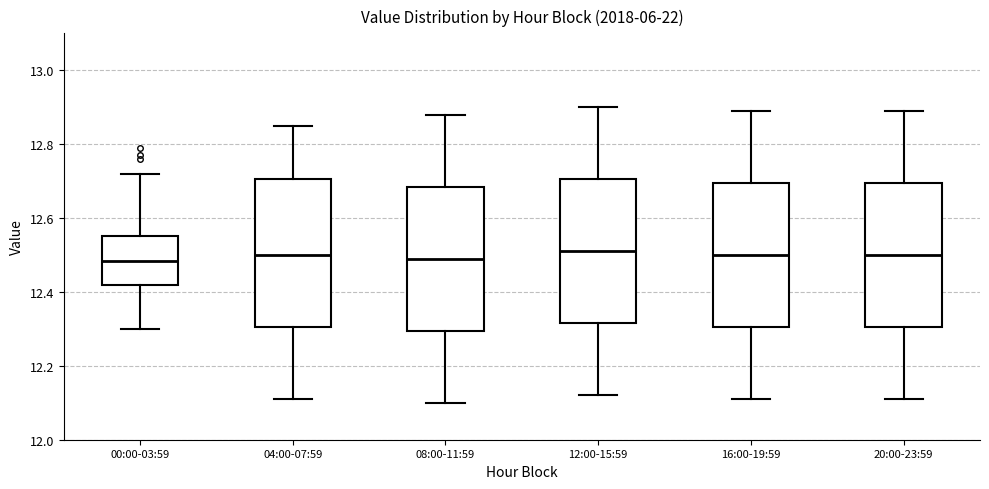

Reading left to right, read every box against the y-axis: the position of its median line, the range the box covers, and the ends of its whiskers. The values are not printed on the chart, so give them approximately, as read against the axis.

00:00-03:59: median 12.48, box 12.42 to 12.56, whiskers 12.30 to 12.72
04:00-07:59: median 12.50, box 12.30 to 12.70, whiskers 12.12 to 12.86
08:00-11:59: median 12.50, box 12.30 to 12.68, whiskers 12.10 to 12.88
12:00-15:59: median 12.52, box 12.32 to 12.70, whiskers 12.12 to 12.90
16:00-19:59: median 12.50, box 12.30 to 12.70, whiskers 12.12 to 12.90
20:00-23:59: median 12.50, box 12.30 to 12.70, whiskers 12.12 to 12.90